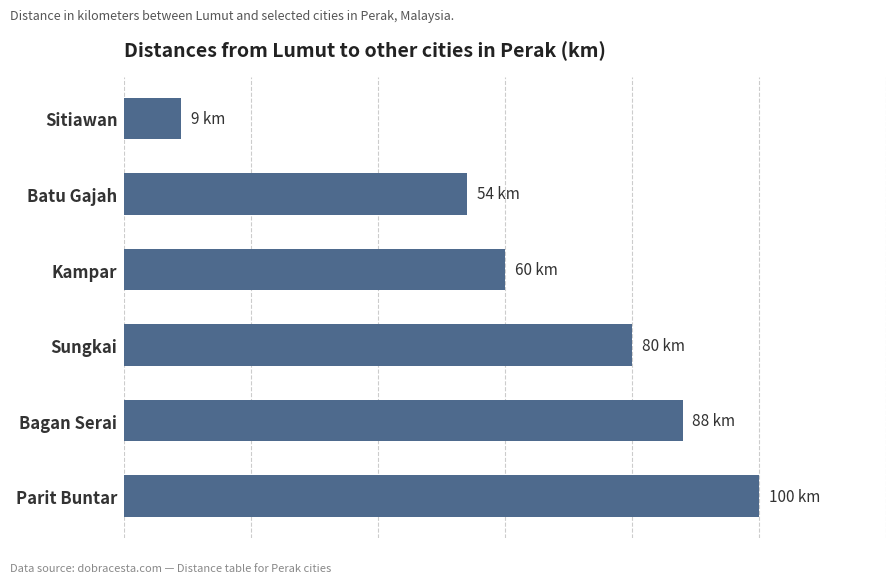

Does the chart contain any negative values?

No